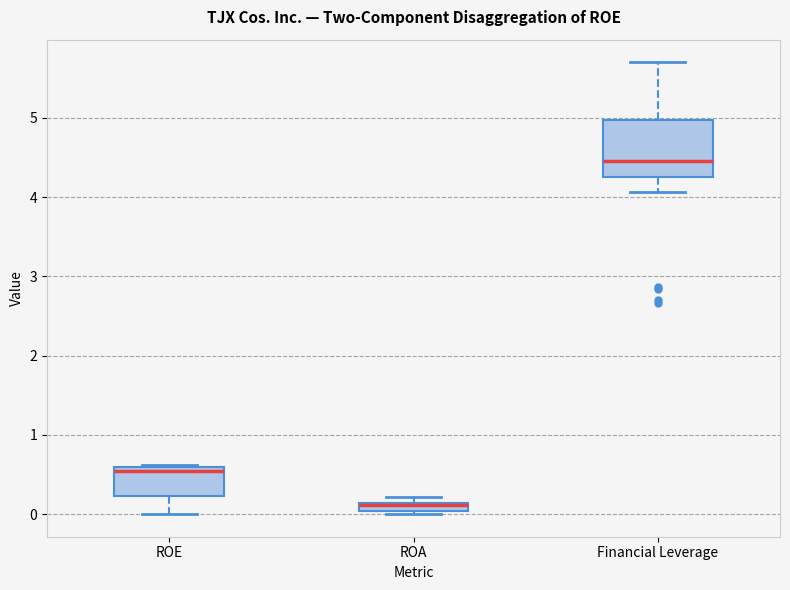

Where does the median line of the box for ROE sit on the y-axis? The values are not printed on the chart, so give them approximately, as read against the axis.

0.5